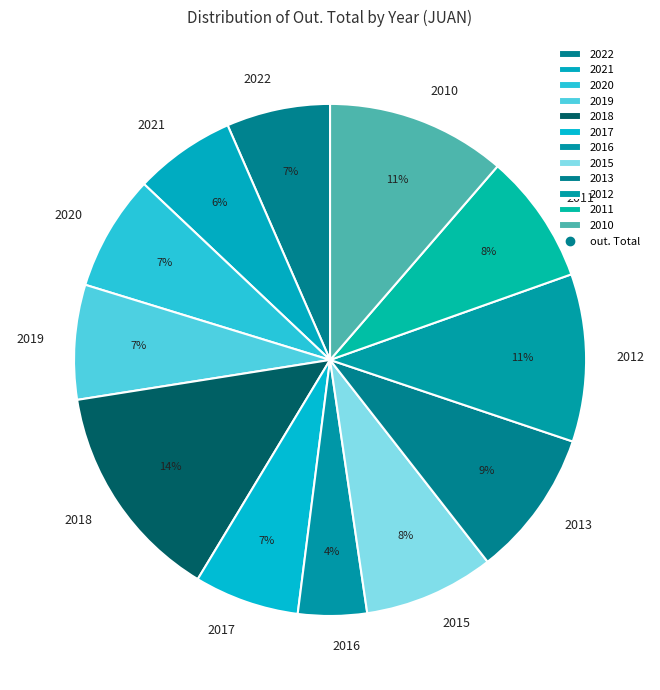

To the nearest percent, what is the average slice percentage?

8%